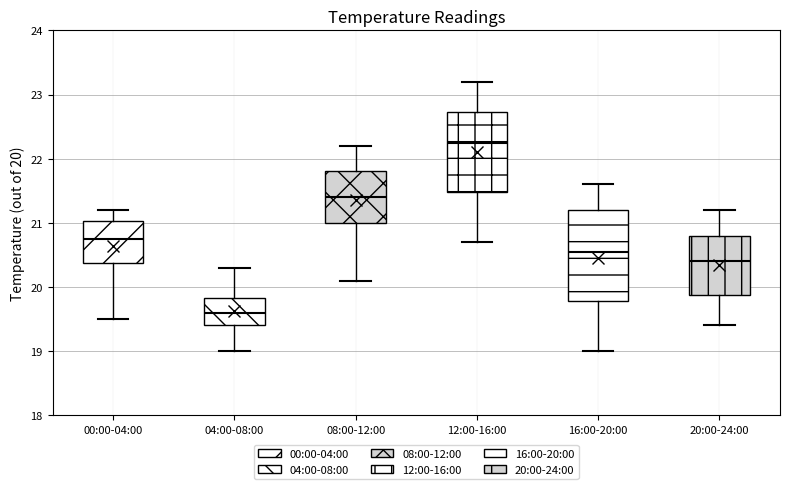

Reading left to right, read every box against the y-axis: the position of its median line, the range the box covers, and the ends of its whiskers. The values are not printed on the chart, so give them approximately, as read against the axis.

00:00-04:00: median 20.8, box 20.4 to 21.0, whiskers 19.5 to 21.2
04:00-08:00: median 19.6, box 19.4 to 19.8, whiskers 19.0 to 20.3
08:00-12:00: median 21.4, box 21.0 to 21.8, whiskers 20.1 to 22.2
12:00-16:00: median 22.3, box 21.5 to 22.7, whiskers 20.7 to 23.2
16:00-20:00: median 20.6, box 19.8 to 21.2, whiskers 19.0 to 21.6
20:00-24:00: median 20.4, box 19.9 to 20.8, whiskers 19.4 to 21.2